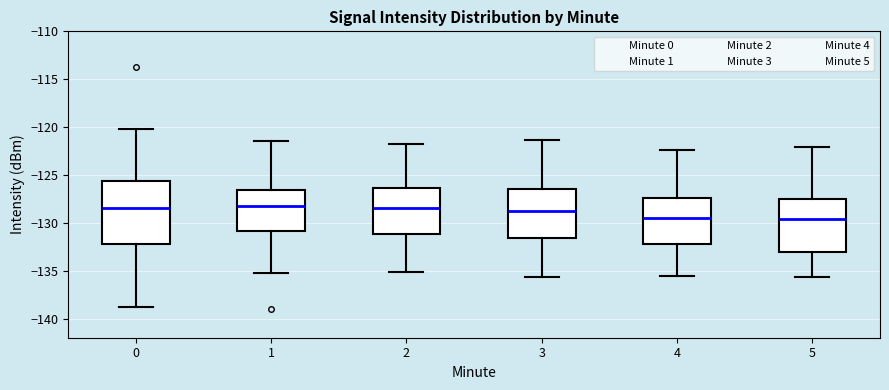

Comparing the boxes themselves (not the whiskers), which one is the tallest?

0